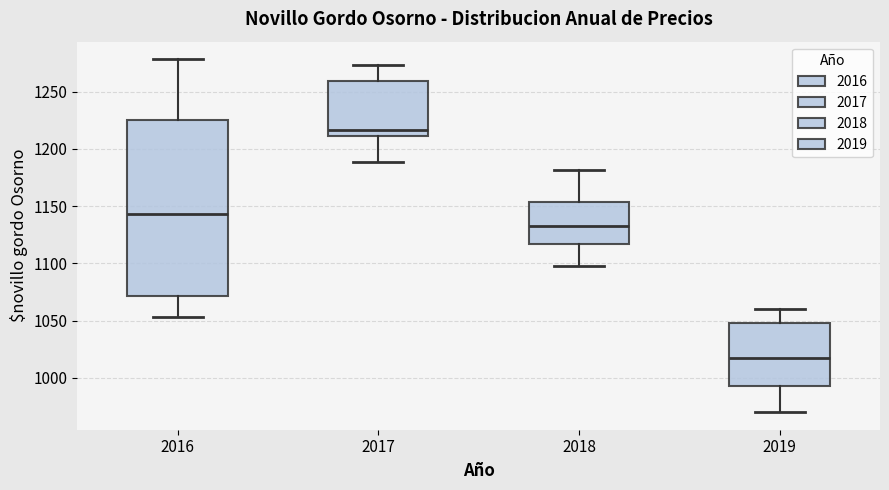

Which box has the lowest median line?

2019